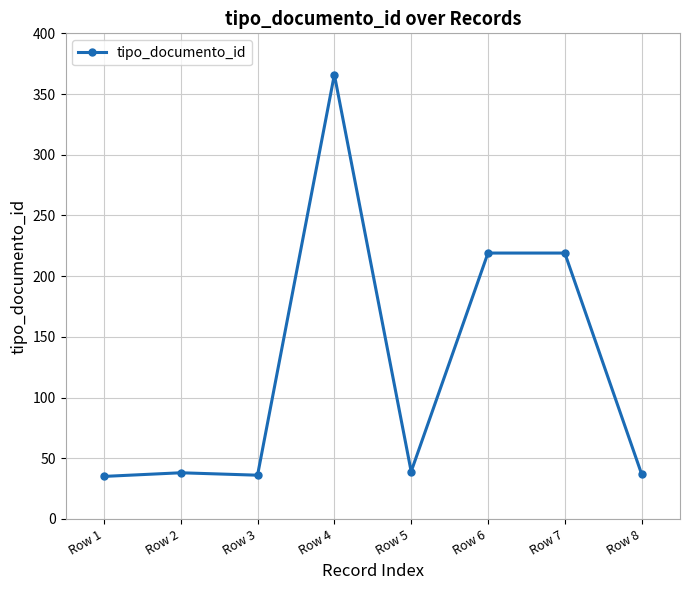

What is the change in value from Row 2 to Row 6?

+181